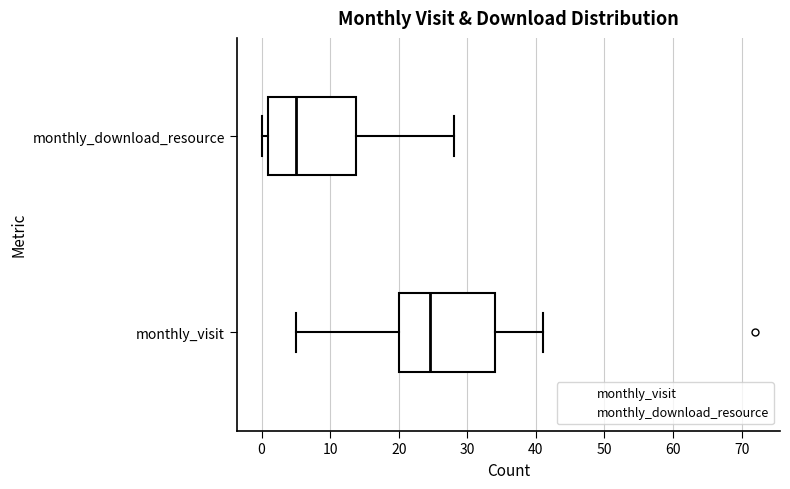

Reading bottom to top, read every box against the x-axis: the position of its median line, the range the box covers, and the ends of its whiskers. The values are not printed on the chart, so give them approximately, as read against the axis.

monthly_visit: median 25, box 20 to 34, whiskers 5 to 41
monthly_download_resource: median 5, box 1 to 14, whiskers 0 to 28